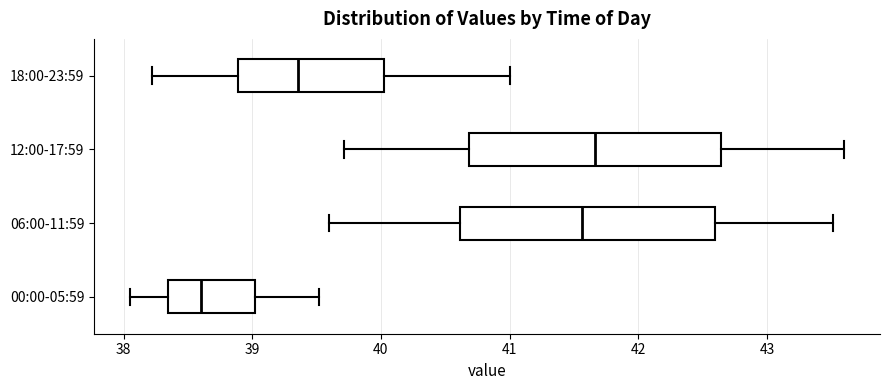

Reading bottom to top, transcribe this box plot: for each box, give where its median line is, the range the box spans, and where its two whiskers end, as read against the x-axis. The values are not printed on the chart, so give them approximately, as read against the axis.

00:00-05:59: median 38.6, box 38.3 to 39.0, whiskers 38.1 to 39.5
06:00-11:59: median 41.6, box 40.6 to 42.6, whiskers 39.6 to 43.5
12:00-17:59: median 41.7, box 40.7 to 42.6, whiskers 39.7 to 43.6
18:00-23:59: median 39.4, box 38.9 to 40.0, whiskers 38.2 to 41.0